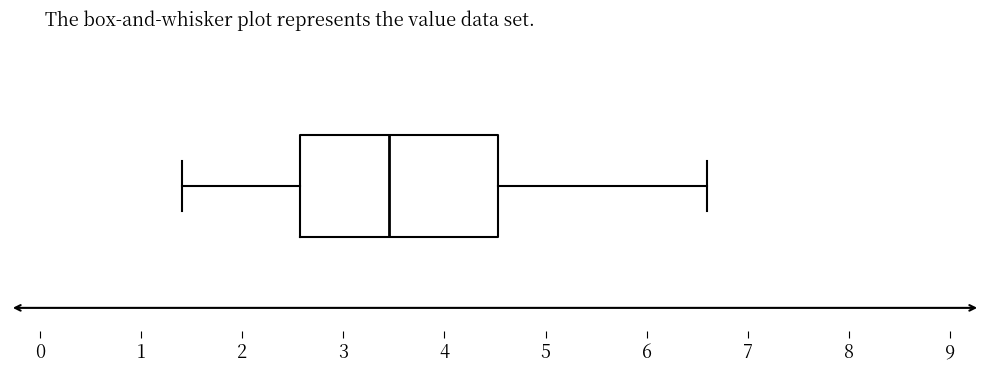

Read this box plot against the x-axis: the position of the median line, the range covered by the box, and the ends of both whiskers. The values are not printed on the chart, so give them approximately, as read against the axis.

median 3.5, box 2.6 to 4.5, whiskers 1.4 to 6.6